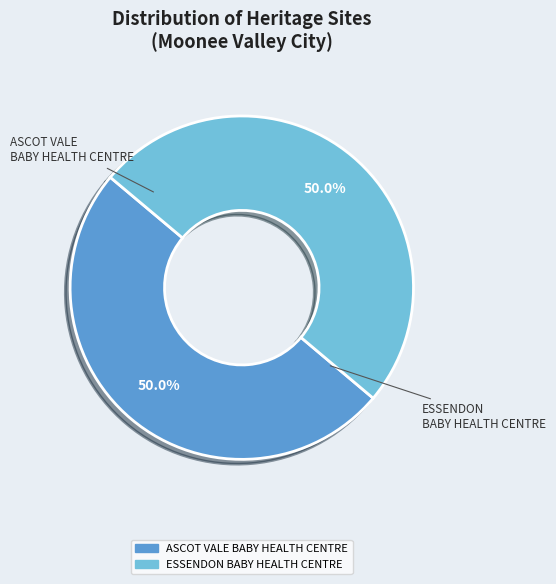

Is it true that ESSENDON BABY HEALTH CENTRE is 50% of the pie?

True